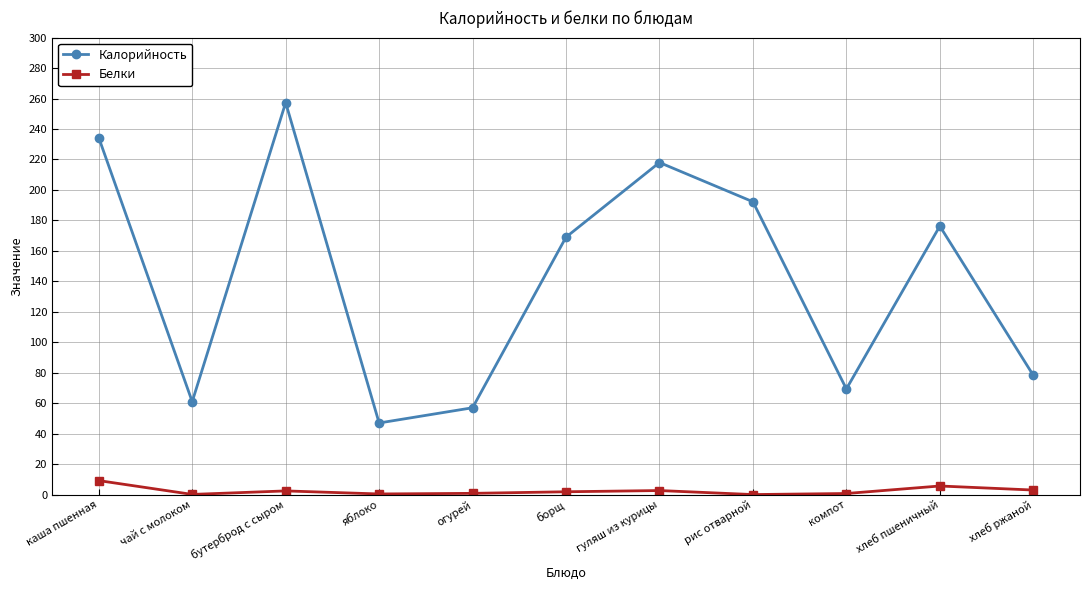

What is the value of the Калорийность point at the 6th from the left?

169.0